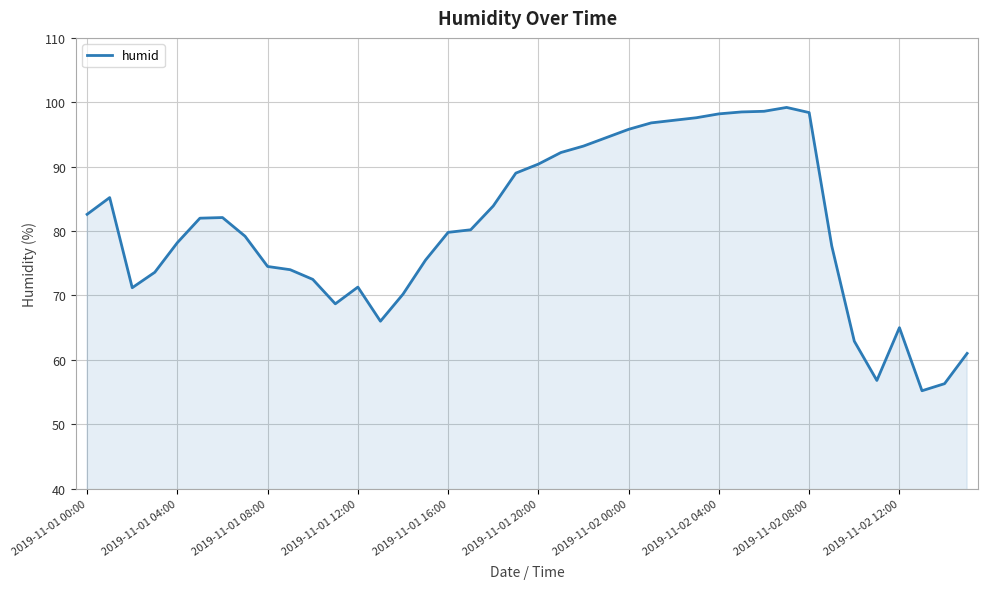

What is the difference between the maximum and minimum values?

44.0